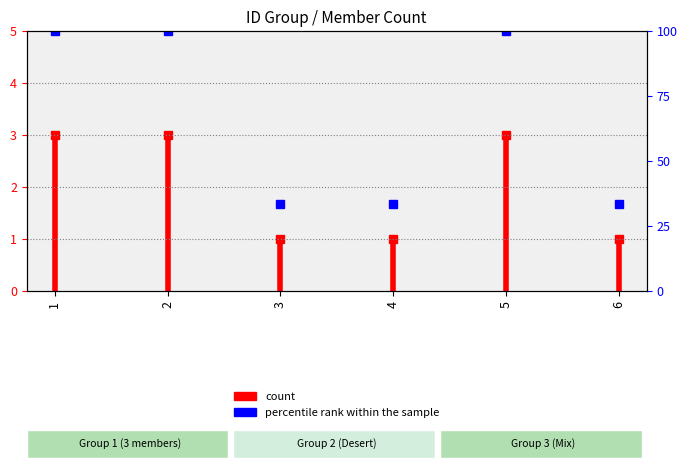

Which has a higher value, 1 or 1?

1